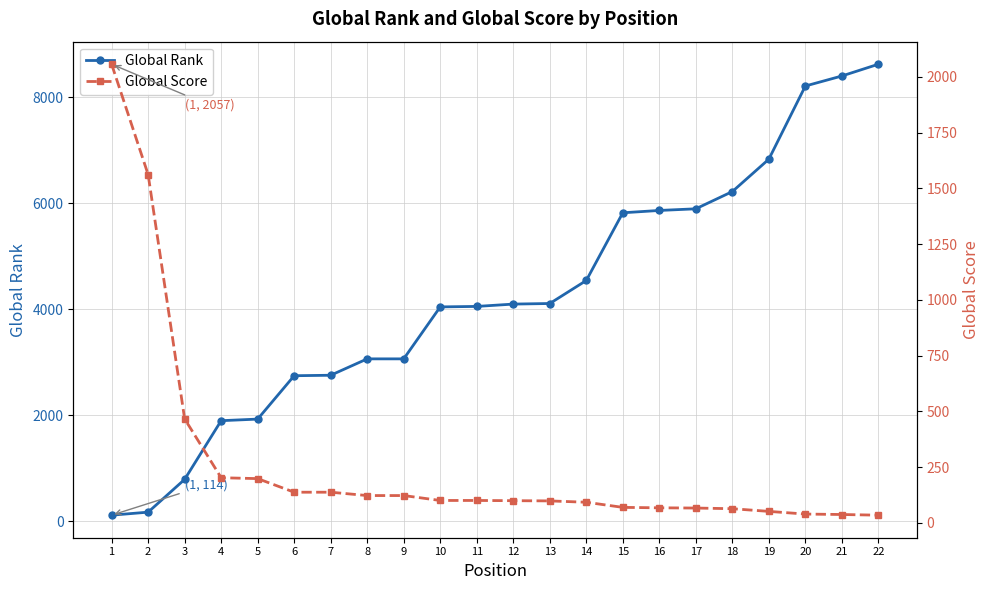

What is the value of the Global Score point at the 19th from the left?

51